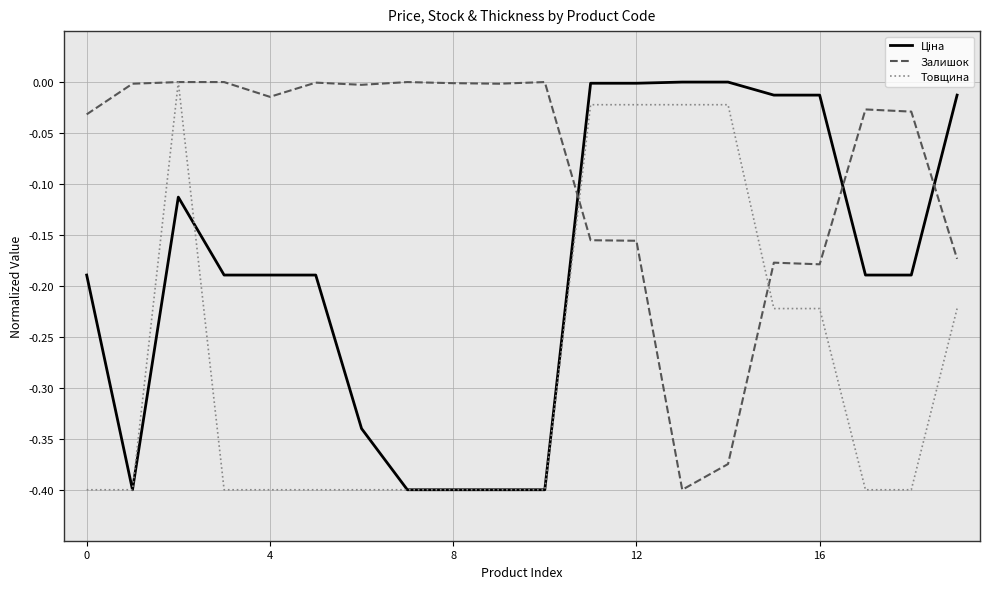

Which series has the largest total across all categories?

Залишок